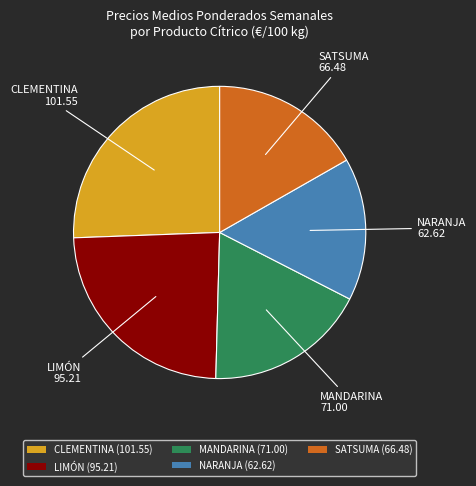

Between CLEMENTINA and SATSUMA, which is larger?

CLEMENTINA